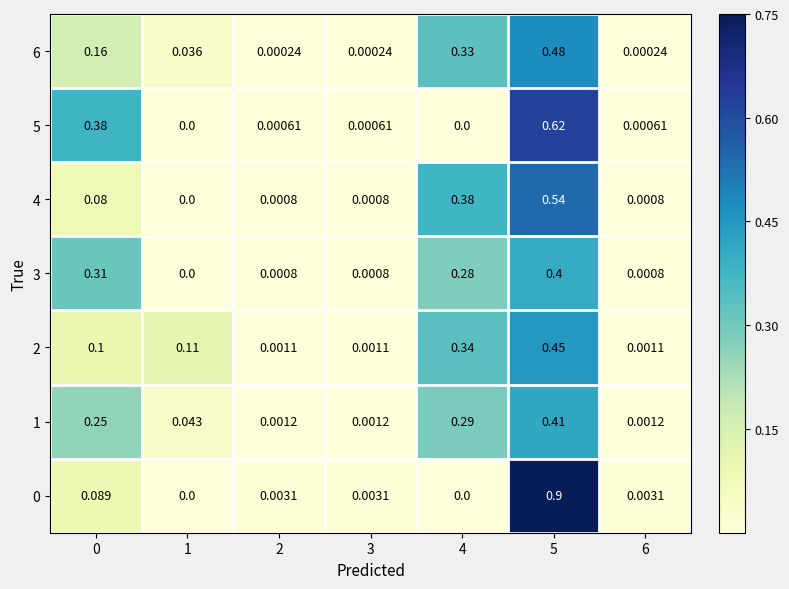

How many distinct data groups are displayed?

7